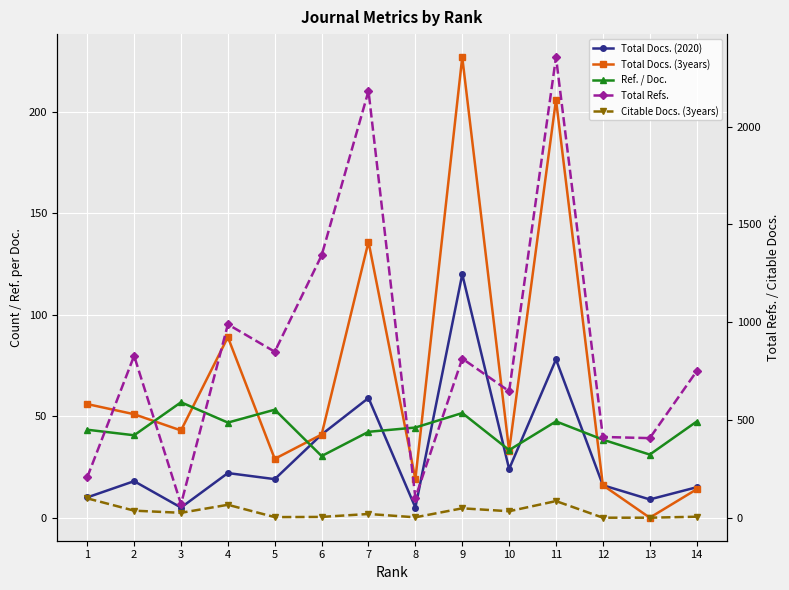

Where does the Citable Docs. (3years) series first go above 25?

1